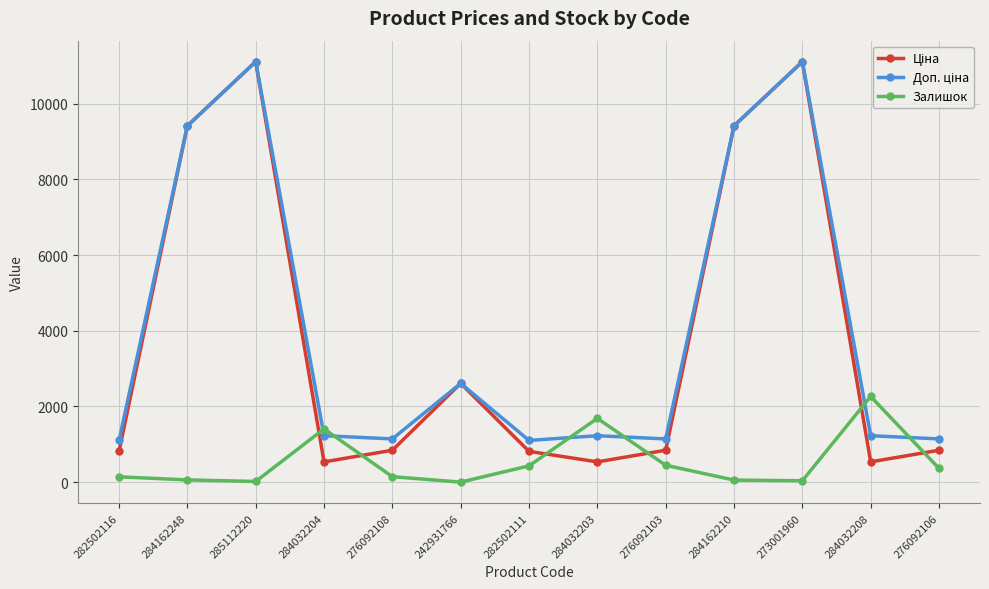

What is the total value across all series at 284032203?

3447.6